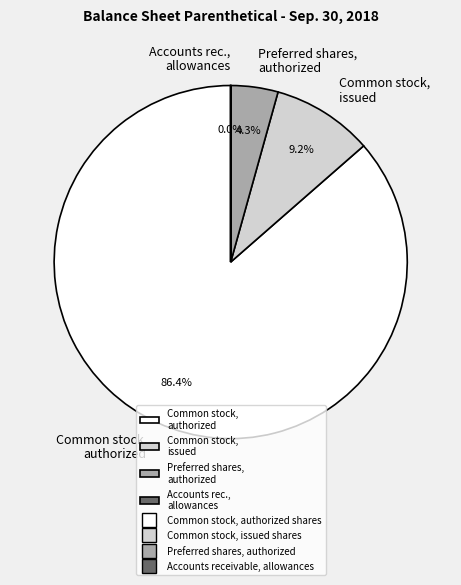

The Common stock, authorized shares slice represents 86% of the pie. True or false?

True